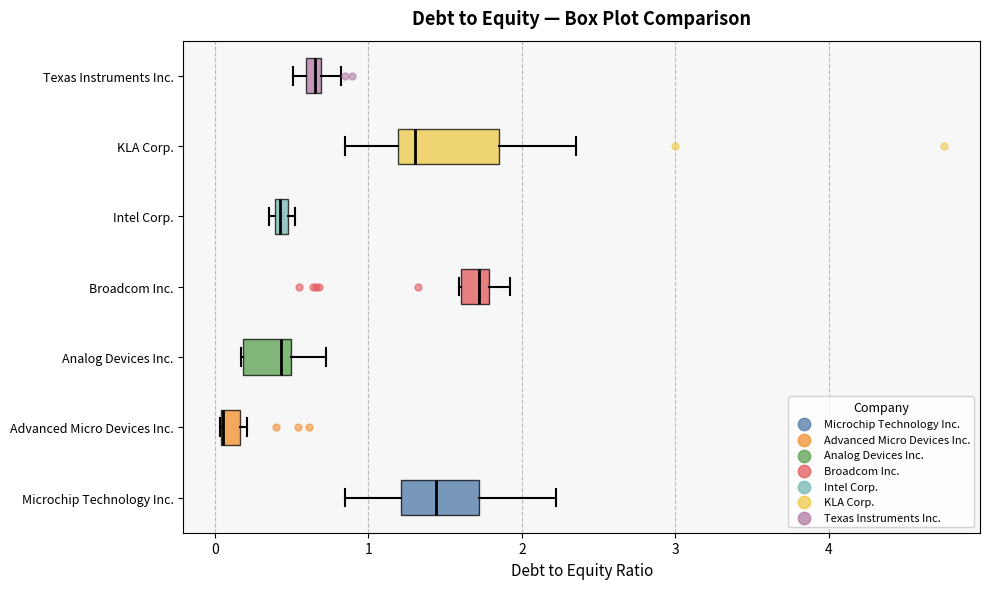

Where is the left edge of the box for Texas Instruments Inc. on the x-axis? The values are not printed on the chart, so give them approximately, as read against the axis.

0.6